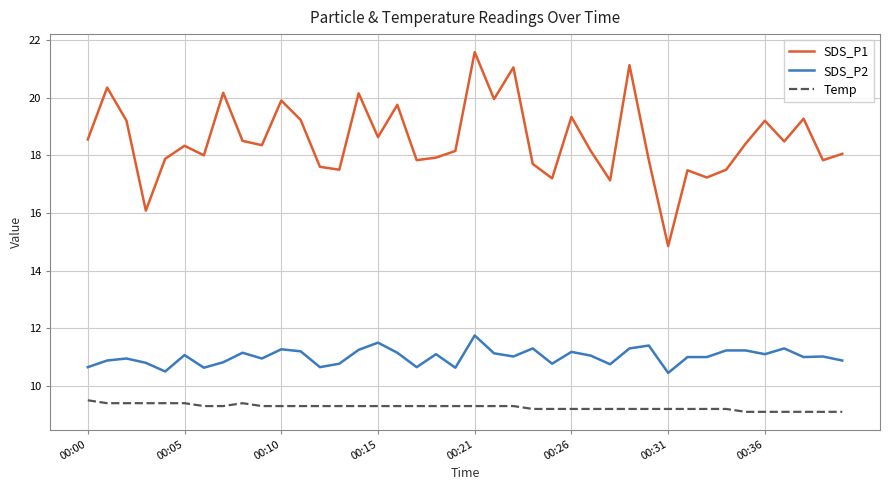

Which series has the largest range (max minus min)?

SDS_P1